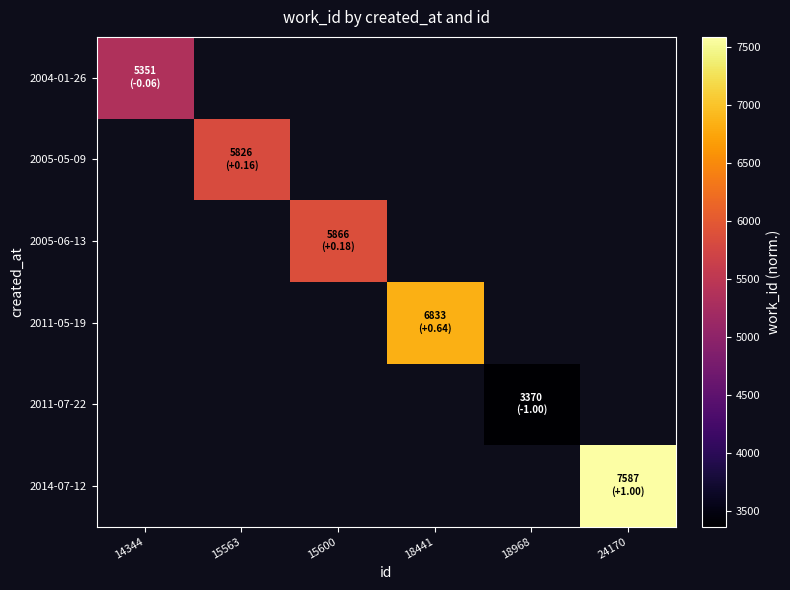

How many distinct data groups are displayed?

6